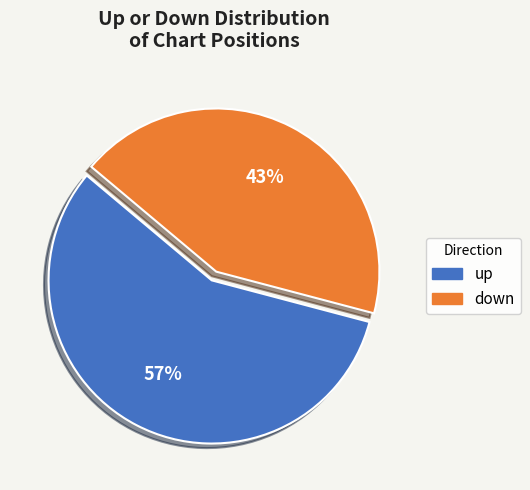

Is the sum of up and down greater than half?

Yes